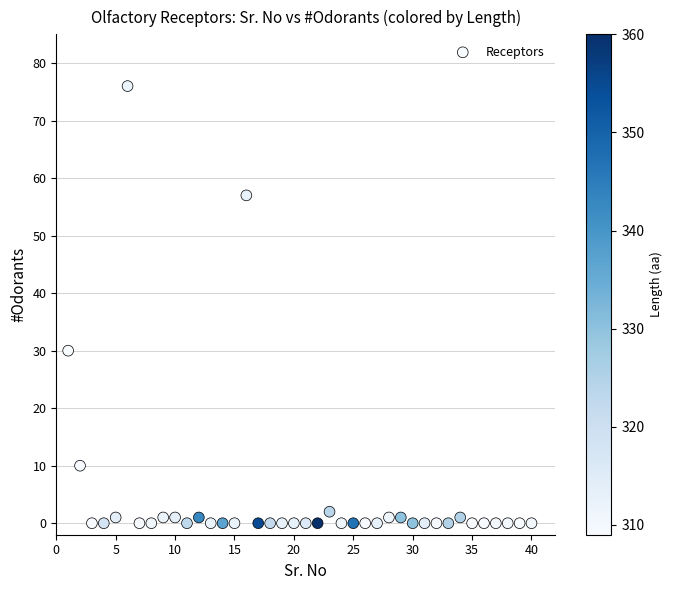

What is the range of X values (max minus min)?

39